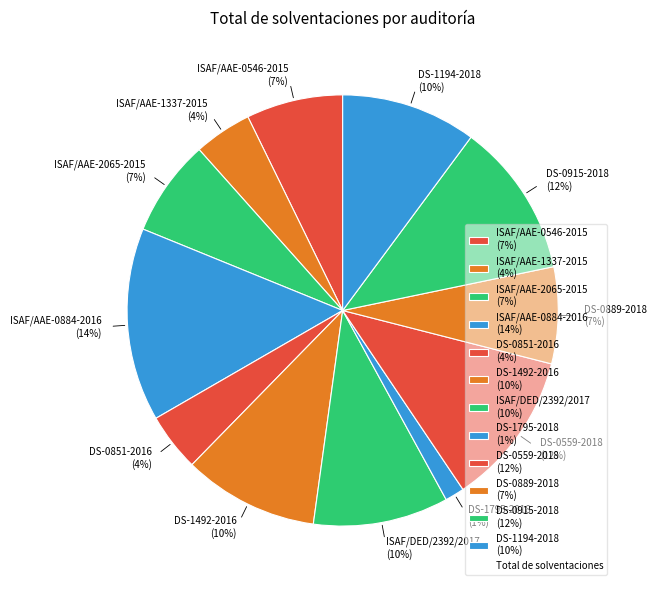

How many slices are in this pie chart?

12